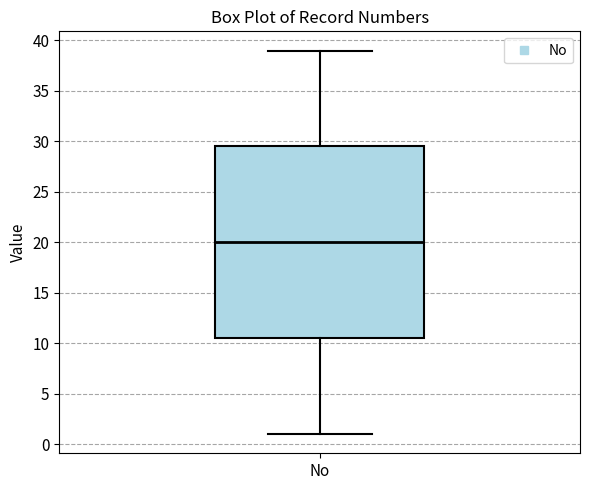

Read this box plot against the y-axis: the position of the median line, the range covered by the box, and the ends of both whiskers. The values are not printed on the chart, so give them approximately, as read against the axis.

median 20.0, box 10.5 to 29.5, whiskers 1.0 to 39.0